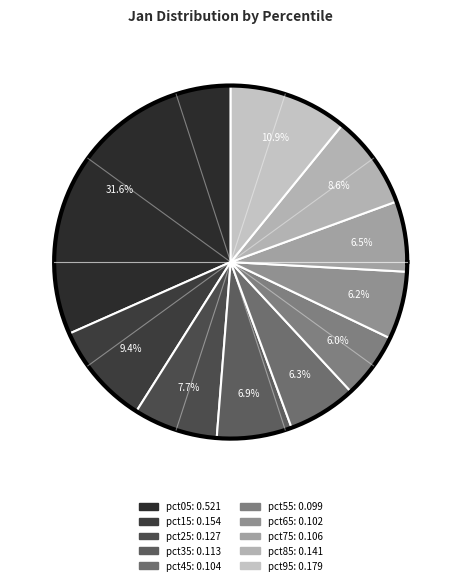

Does any single category account for the majority?

No